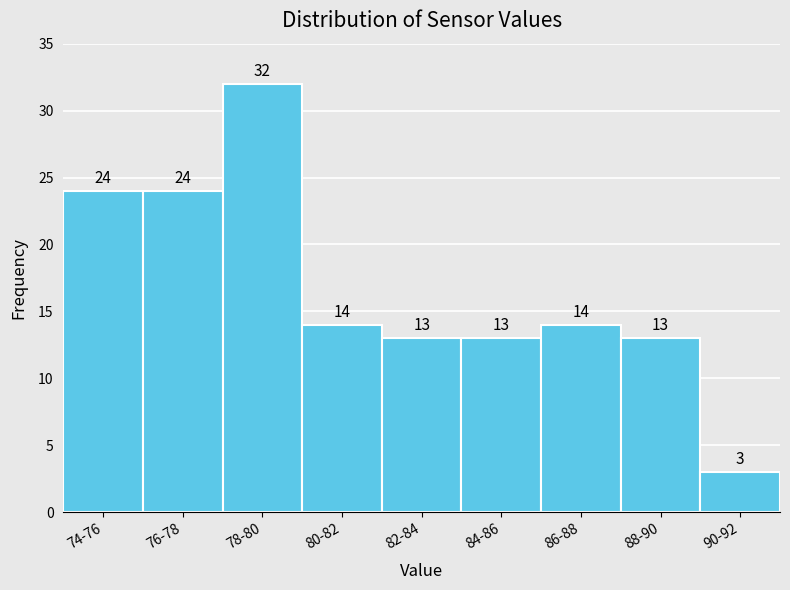

Reading right to left, transcribe all the data shown in this chart.

3	13	14	13	13	14	32	24	24